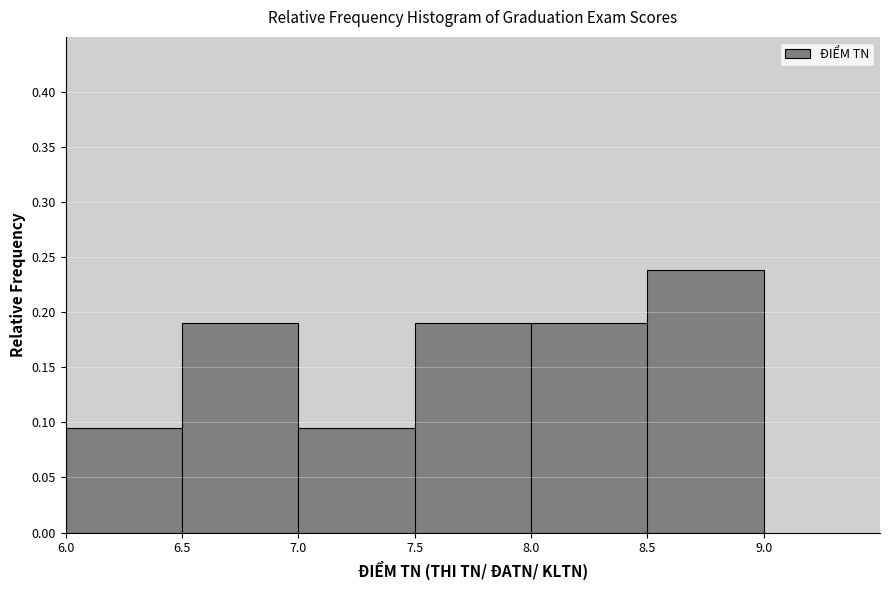

Reading left to right, transcribe this chart: for each bar, give the range it covers on the x-axis and its height. The values are not printed on the chart, so give them approximately, as read against the axis.

6.0 to 6.5: 0.095
6.5 to 7.0: 0.190
7.0 to 7.5: 0.095
7.5 to 8.0: 0.190
8.0 to 8.5: 0.190
8.5 to 9.0: 0.240